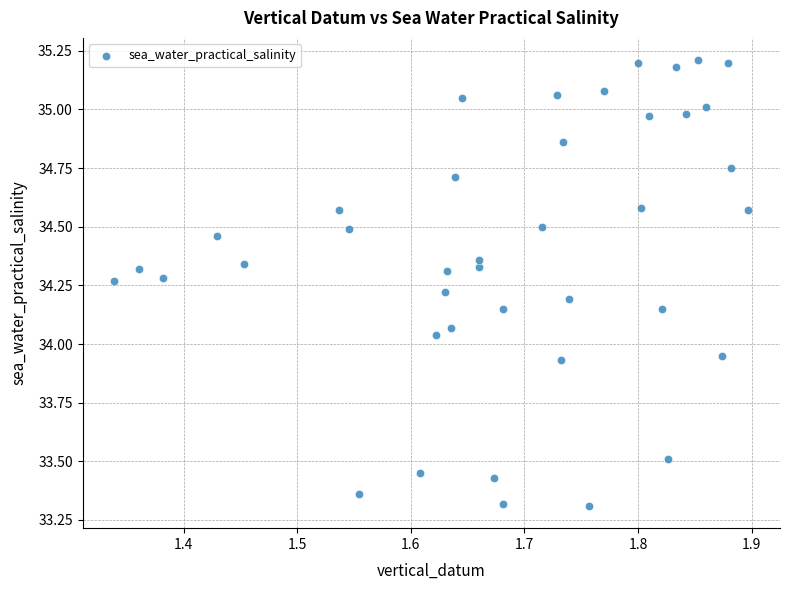

What is the range of X values (max minus min)?

0.6